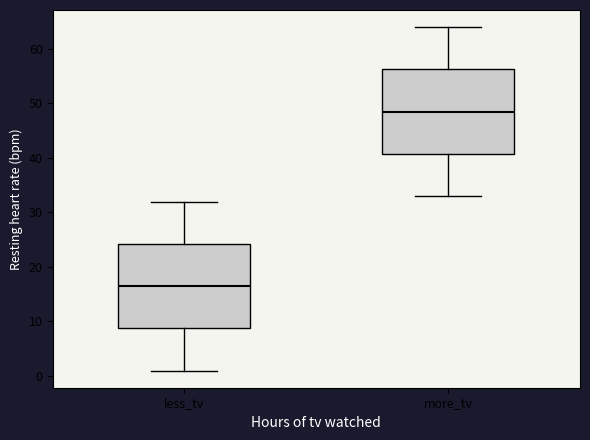

Reading left to right, read every box against the y-axis: the position of its median line, the range the box covers, and the ends of its whiskers. The values are not printed on the chart, so give them approximately, as read against the axis.

less_tv: median 17, box 9 to 24, whiskers 1 to 32
more_tv: median 49, box 41 to 56, whiskers 33 to 64